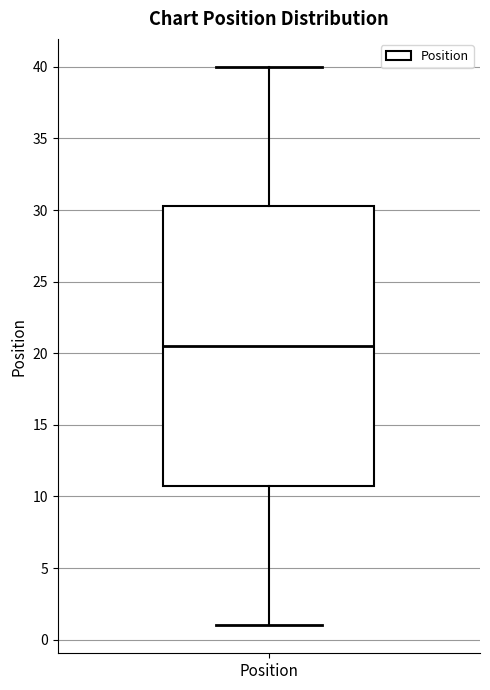

Where is the lower edge of the box for Position on the y-axis? The values are not printed on the chart, so give them approximately, as read against the axis.

11.0